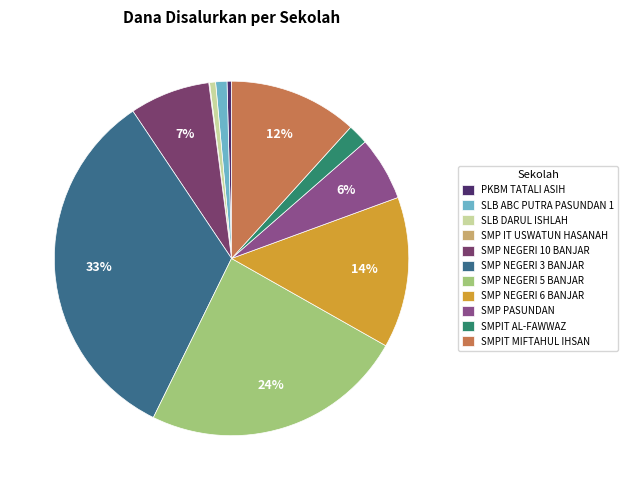

How many slices are in this pie chart?

11